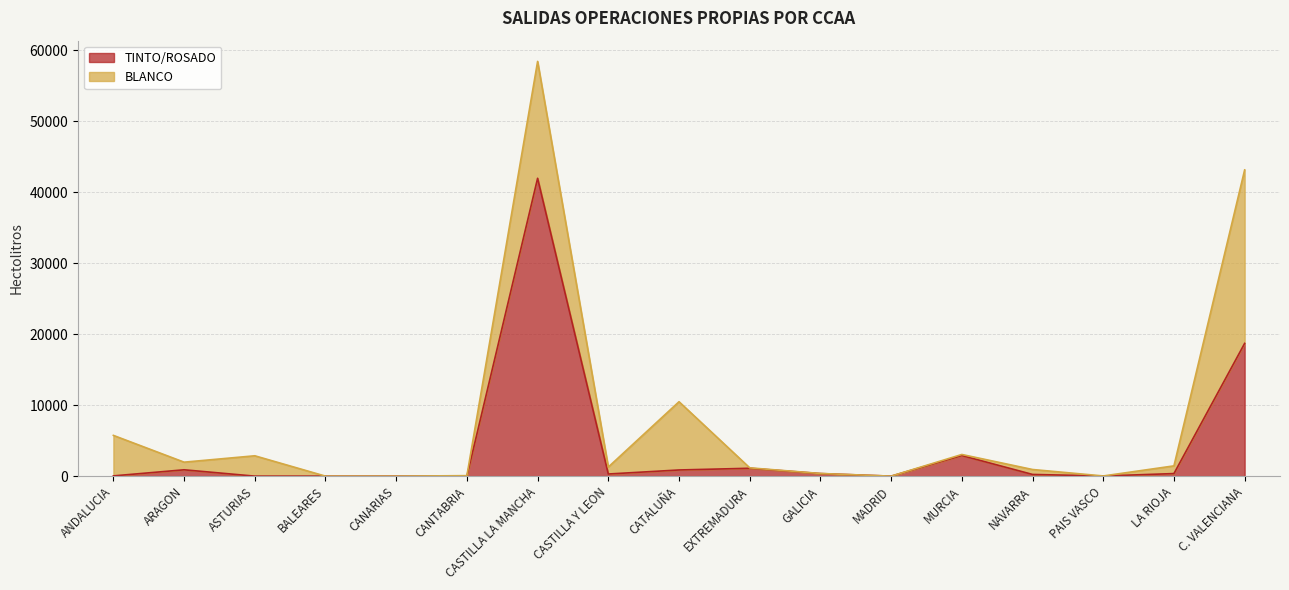

Is it true that the value at NAVARRA is 83?

False